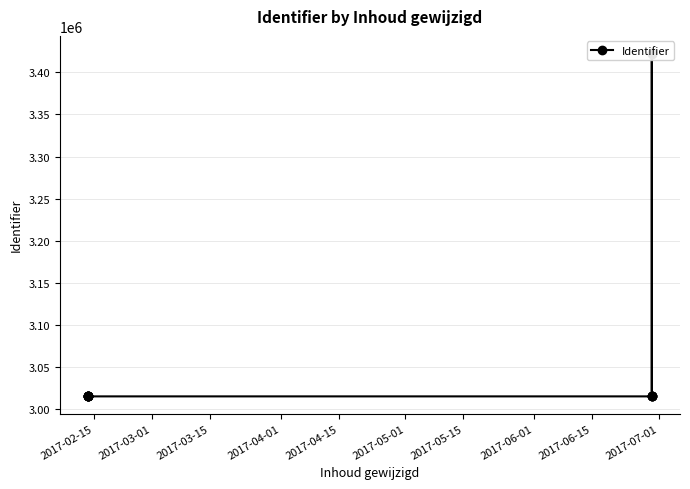

What is the value of the 10th point from the left?

3015522